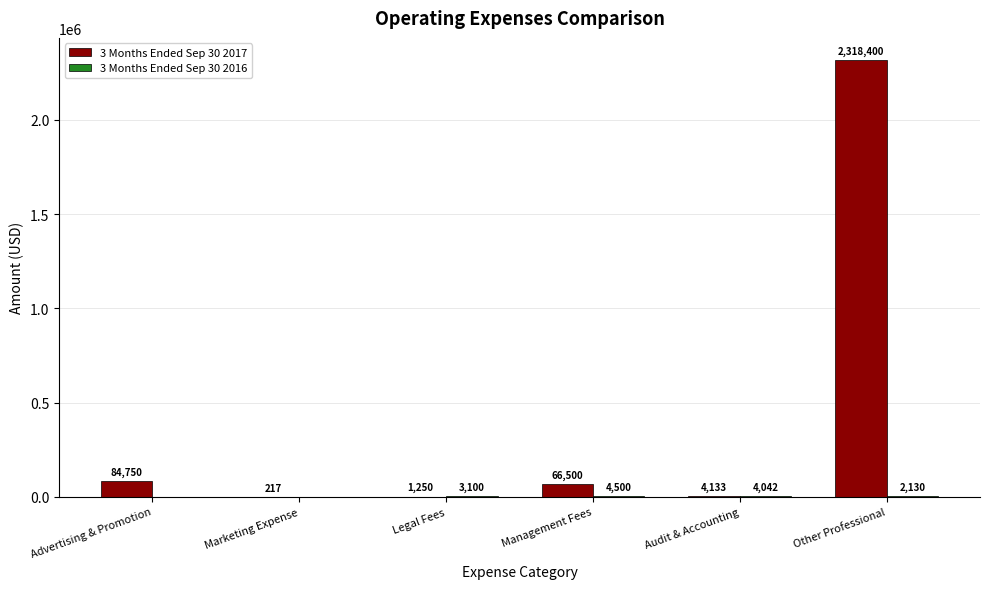

Which series has the largest range (max minus min)?

3 Months Ended Sep 30 2017